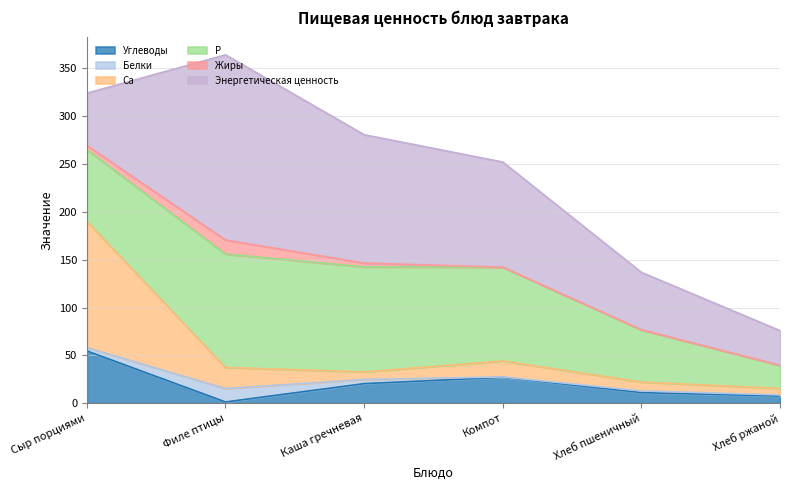

Does the chart have visible grid lines?

Yes